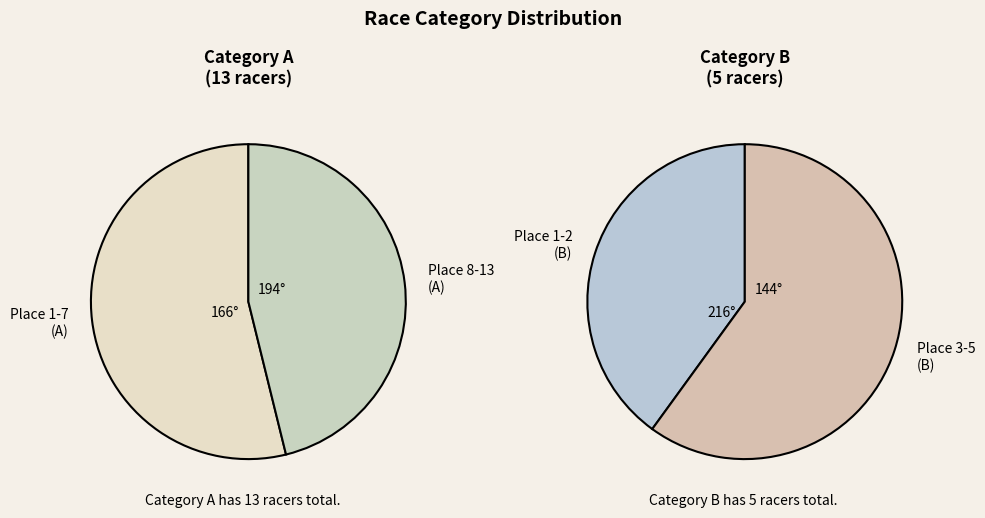

To the nearest percent, what is the combined percentage of B and A?

100%